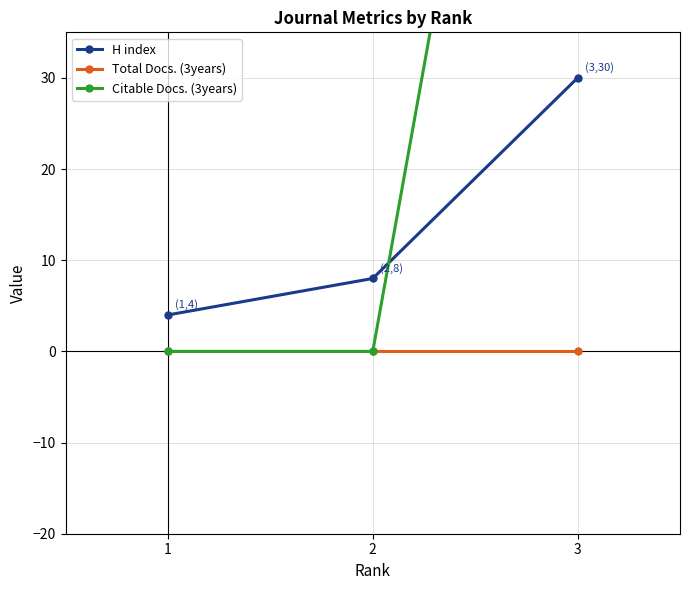

Reading left to right, transcribe all the data shown in this chart.

H index: 1=4	2=8	3=30
Total Docs. (3years): 1=0	2=0	3=0
Citable Docs. (3years): 1=0	2=0	3=125